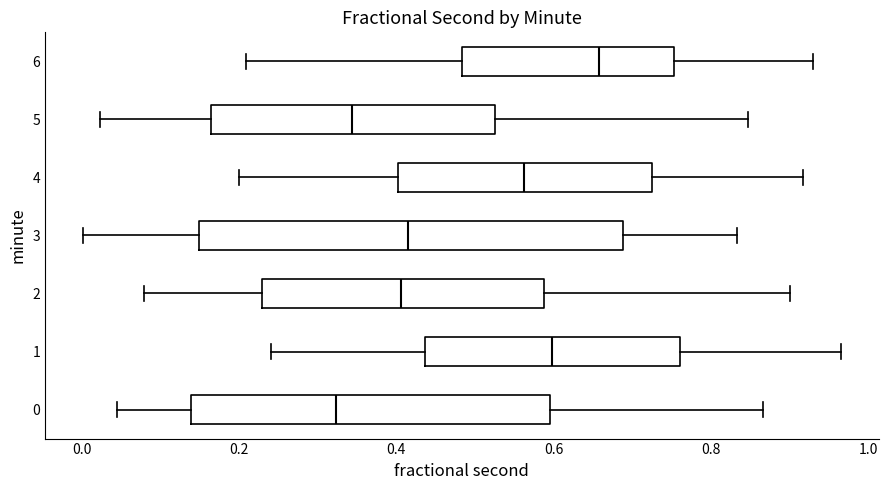

Where does the median line of the box at y = 6 sit on the x-axis? The values are not printed on the chart, so give them approximately, as read against the axis.

0.66